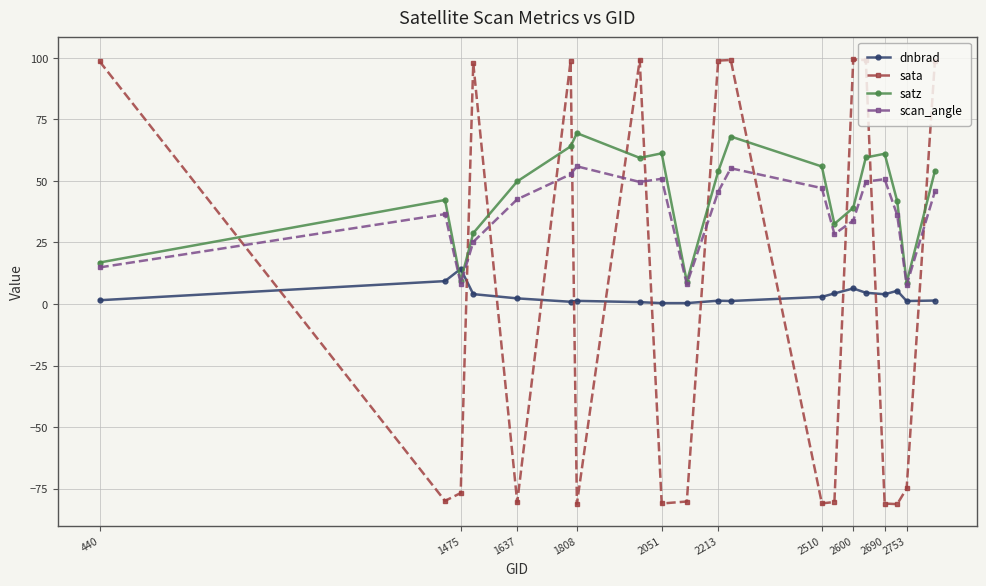

What is the value of the scan_angle point at the 10th from the left?

8.0